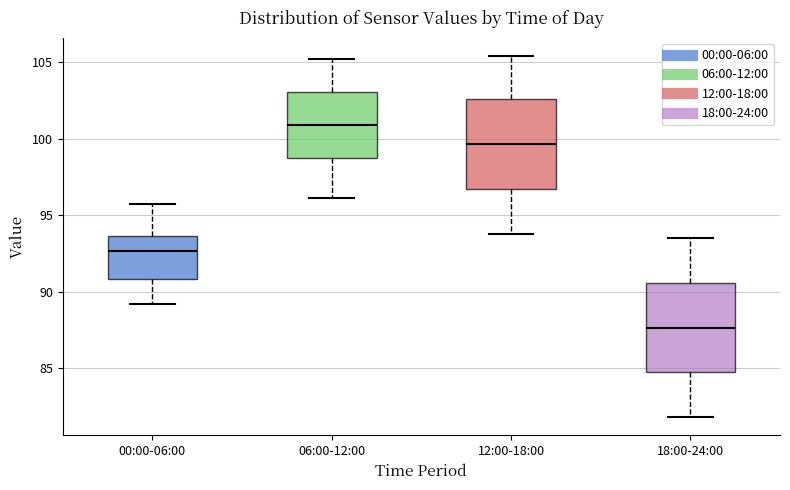

Reading left to right, transcribe this box plot: for each box, give where its median line is, the range the box spans, and where its two whiskers end, as read against the y-axis. The values are not printed on the chart, so give them approximately, as read against the axis.

00:00-06:00: median 92.5, box 91.0 to 93.5, whiskers 89.0 to 95.5
06:00-12:00: median 101.0, box 98.5 to 103.0, whiskers 96.0 to 105.0
12:00-18:00: median 99.5, box 96.5 to 102.5, whiskers 94.0 to 105.5
18:00-24:00: median 87.5, box 84.5 to 90.5, whiskers 82.0 to 93.5